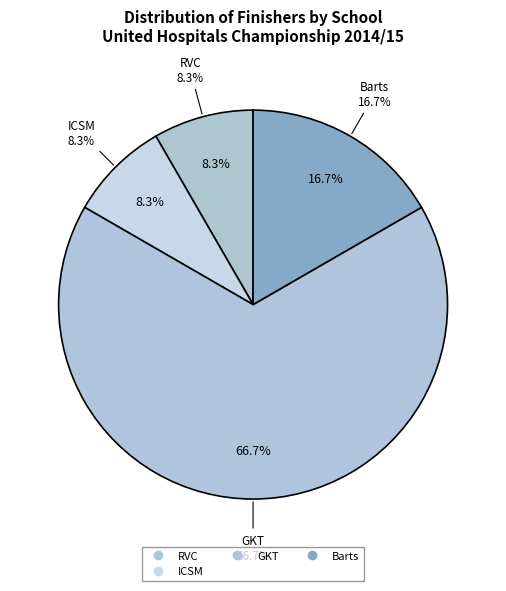

Is it true that GKT is 23% of the pie?

False